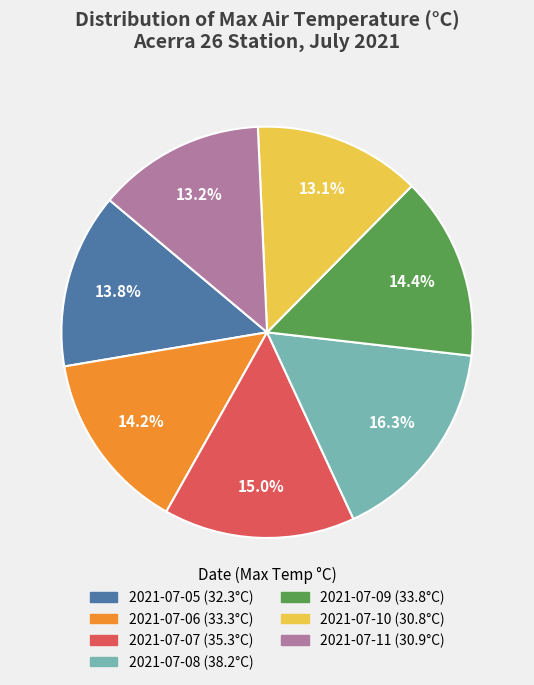

Approximately how many times larger is the value at 2021-07-06 compared to 2021-07-10?

1.1